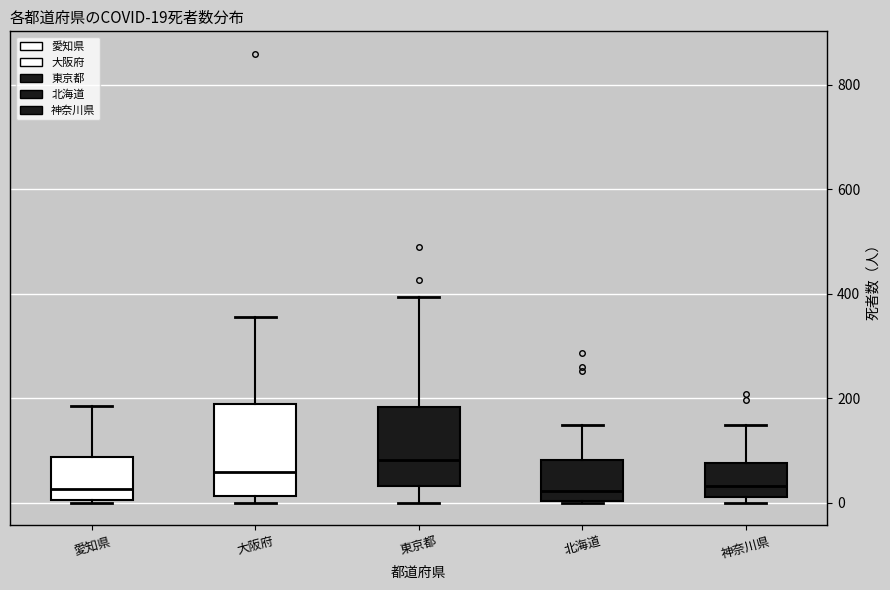

Comparing the boxes themselves (not the whiskers), which one is the tallest?

大阪府